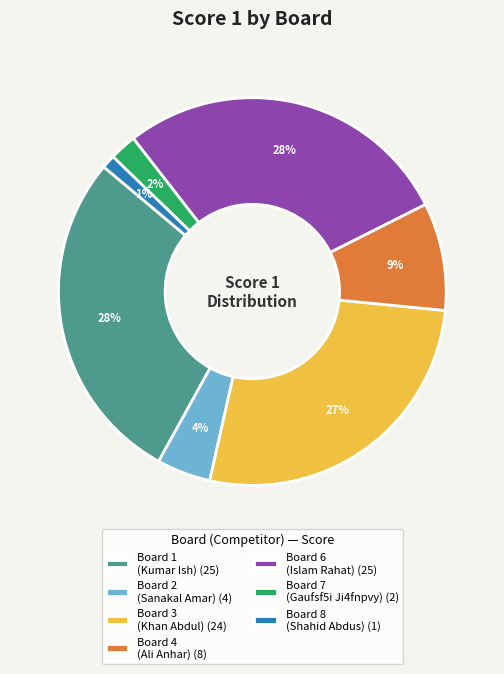

Which category has the smallest portion of the pie?

Board 8 (Shahid Abdus) (1)